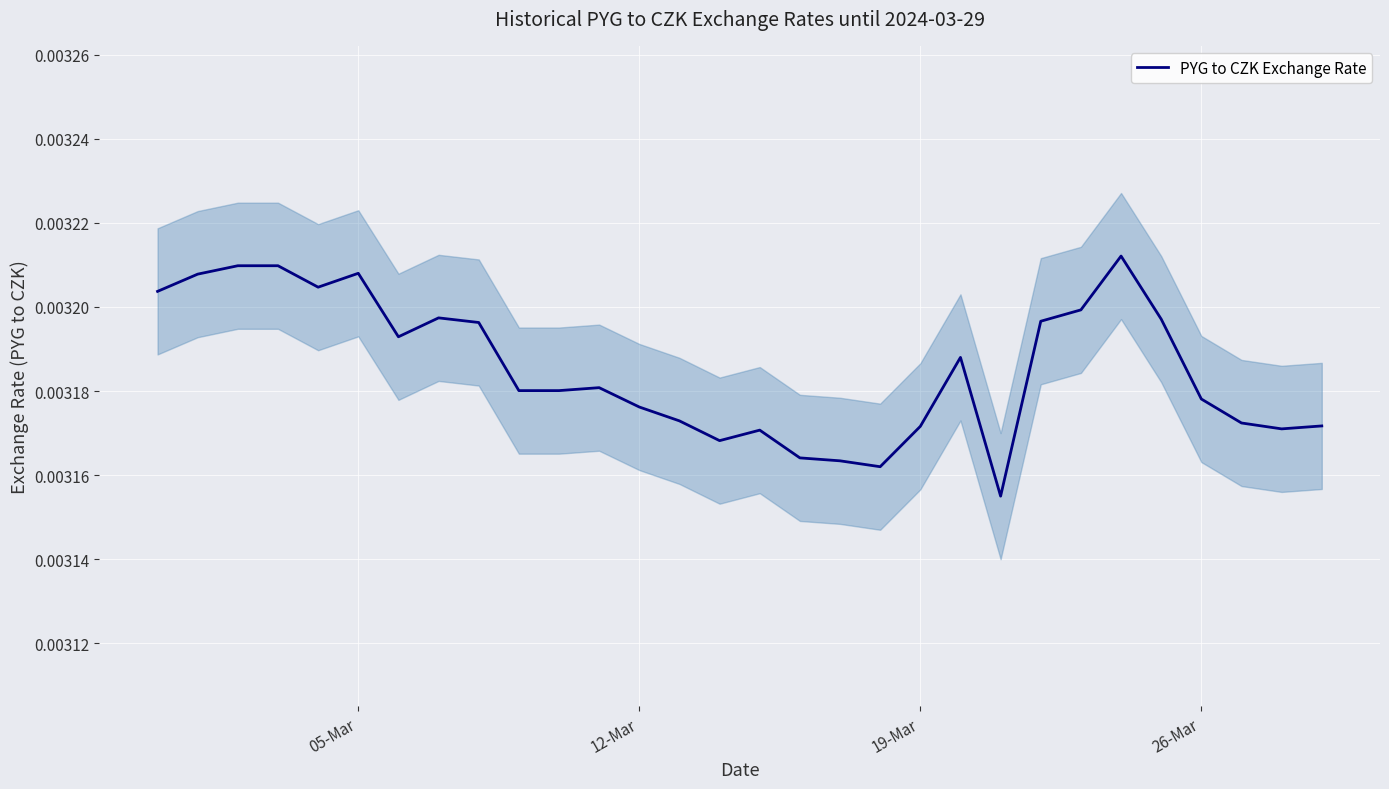

The chart shows a value of 0.0 at 19-Mar. True or false?

True